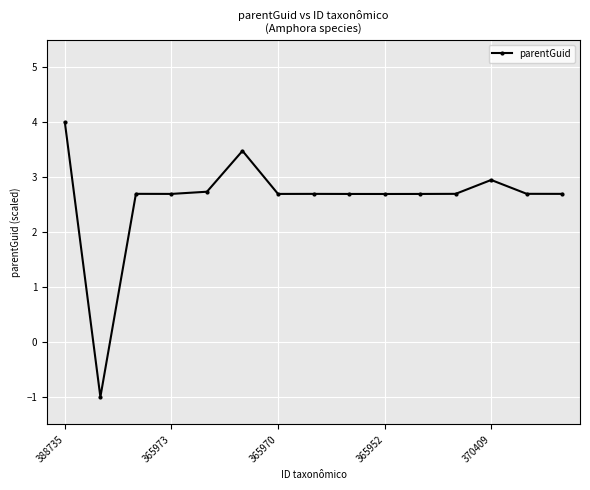

What is the difference between the second highest and minimum values?

4.5